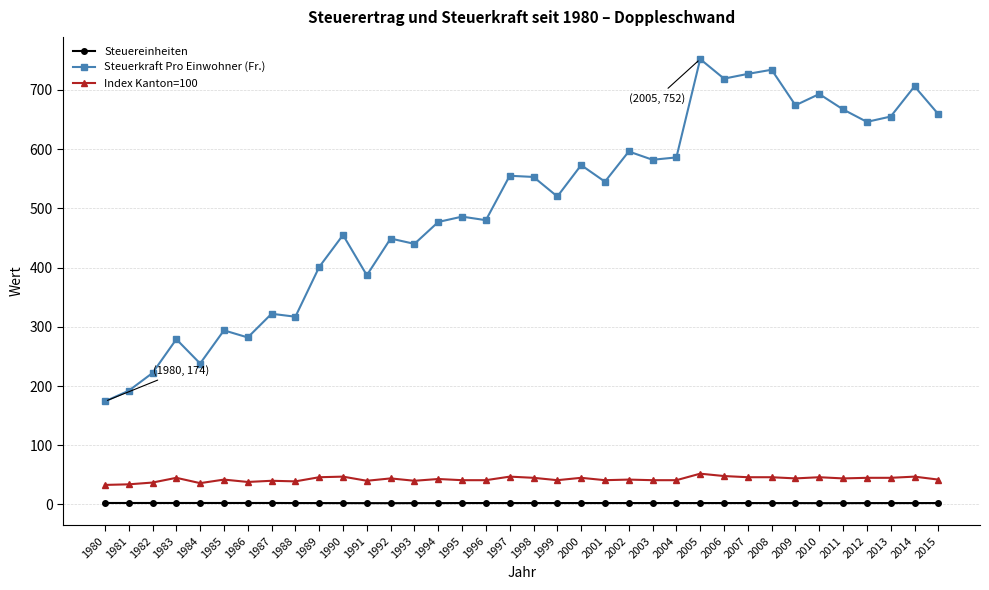

Count the Steuereinheiten values in the range 2 to 3.

36